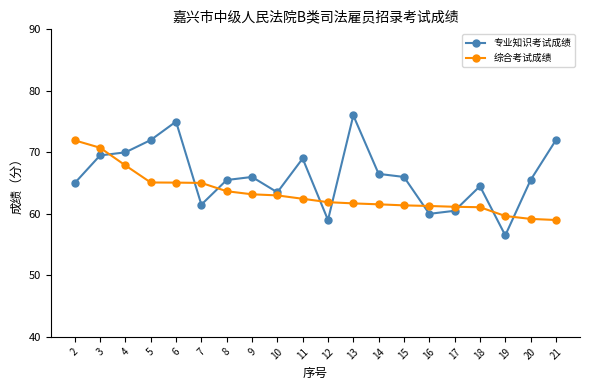

What is the difference between the maximum and minimum values in the 专业知识考试成绩 series?

19.5